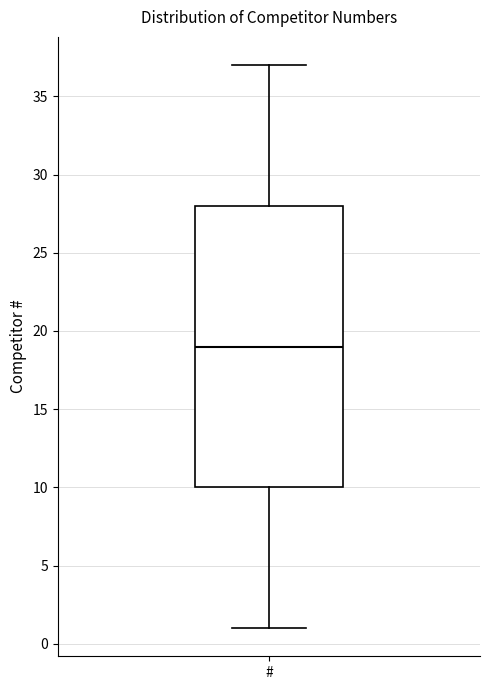

Read this box plot against the y-axis: the position of the median line, the range covered by the box, and the ends of both whiskers. The values are not printed on the chart, so give them approximately, as read against the axis.

median 19, box 10 to 28, whiskers 1 to 37